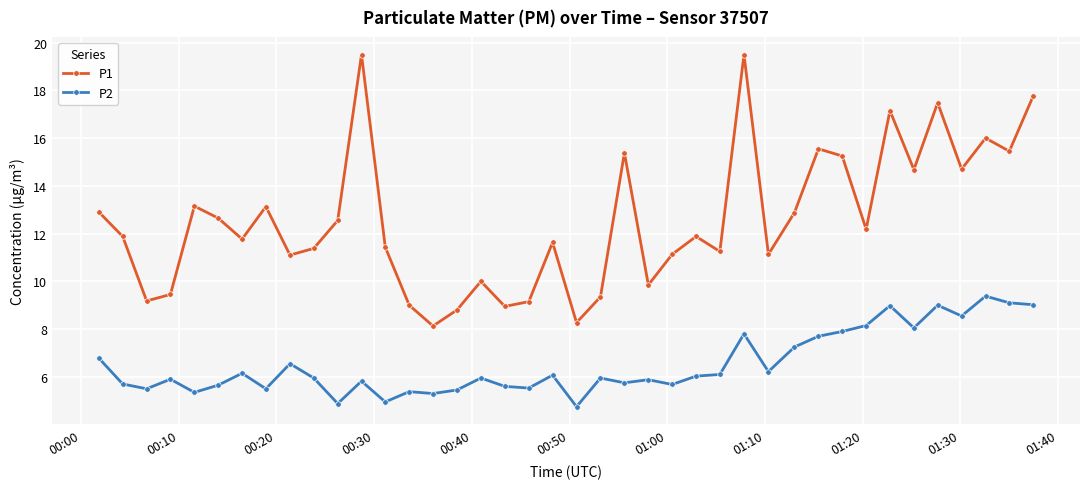

True or false: P1 has more than 0 interior local peaks.

True